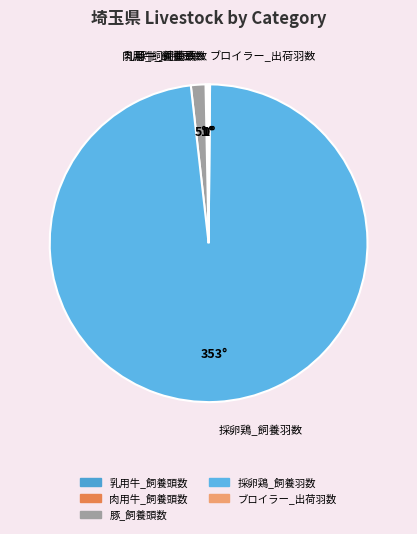

Is there a majority slice in this chart?

Yes